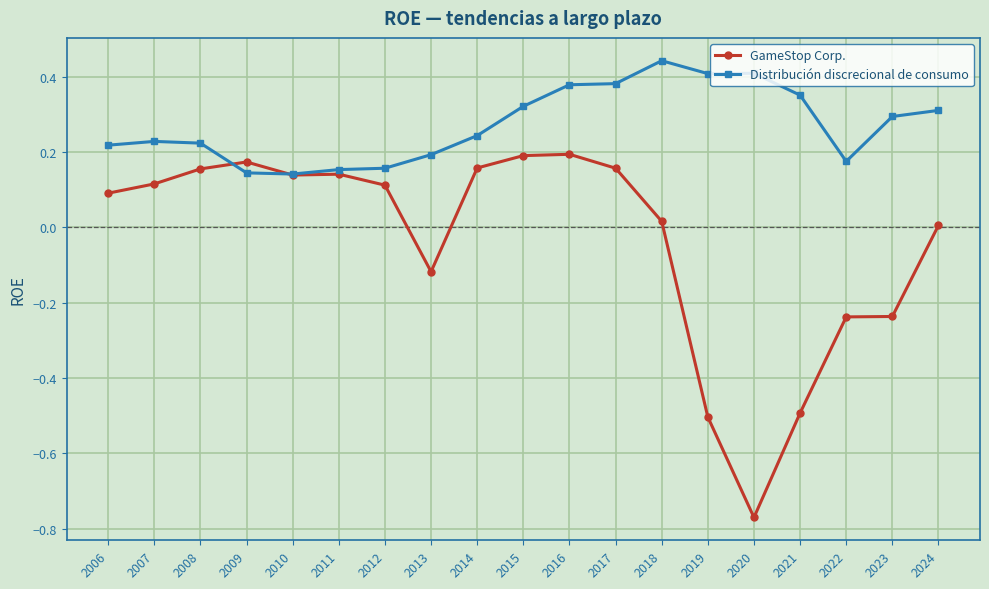

List the series in order of their overall mean, lowest first.

GameStop Corp., Distribución discrecional de consumo